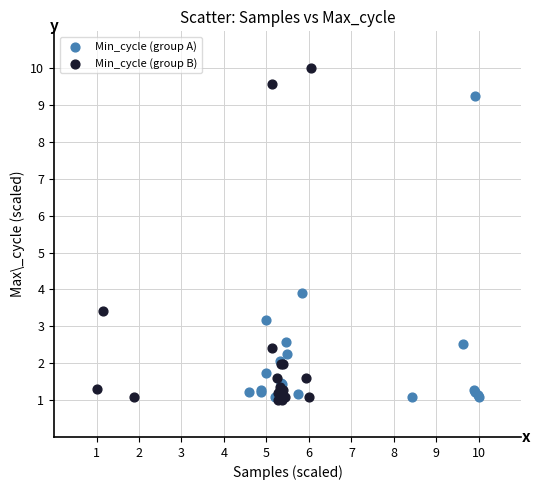

Which series reaches the maximum Y coordinate?

Min_cycle (group B)